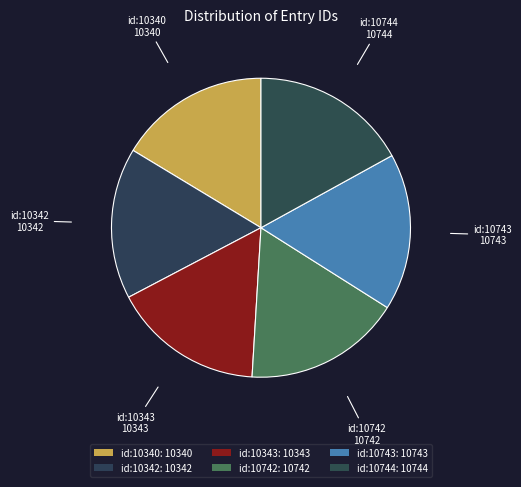

Count the number of slices in the pie.

6